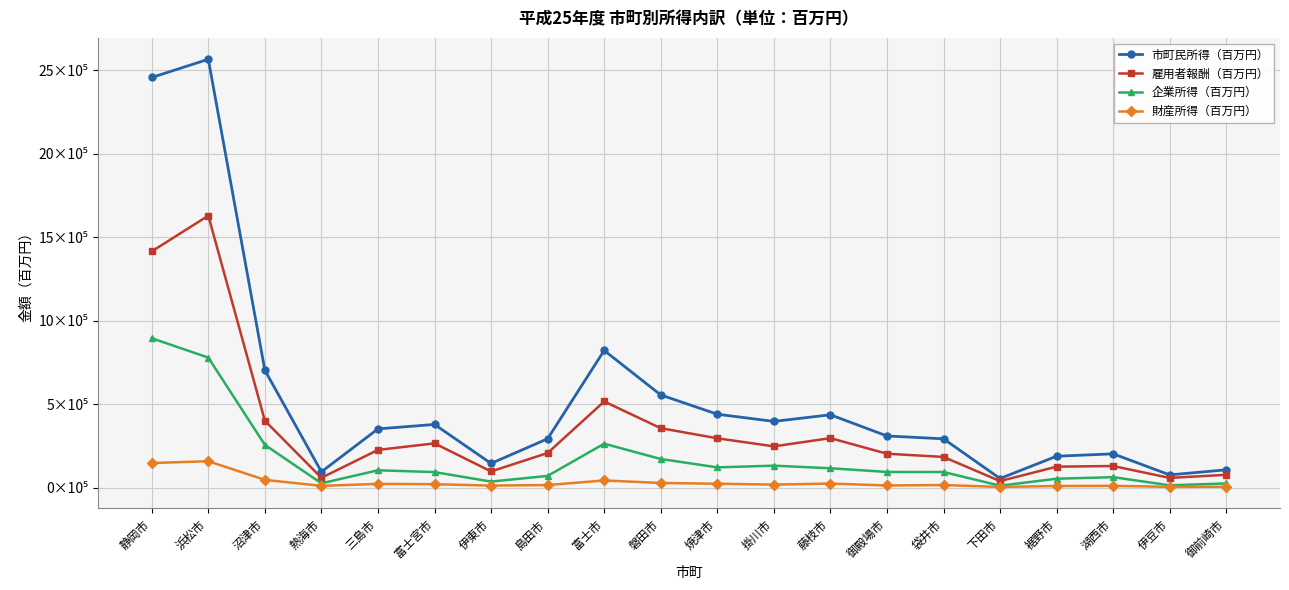

At 島田市, list the series in order from smallest to largest.

財産所得（百万円）, 企業所得（百万円）, 雇用者報酬（百万円）, 市町民所得（百万円）